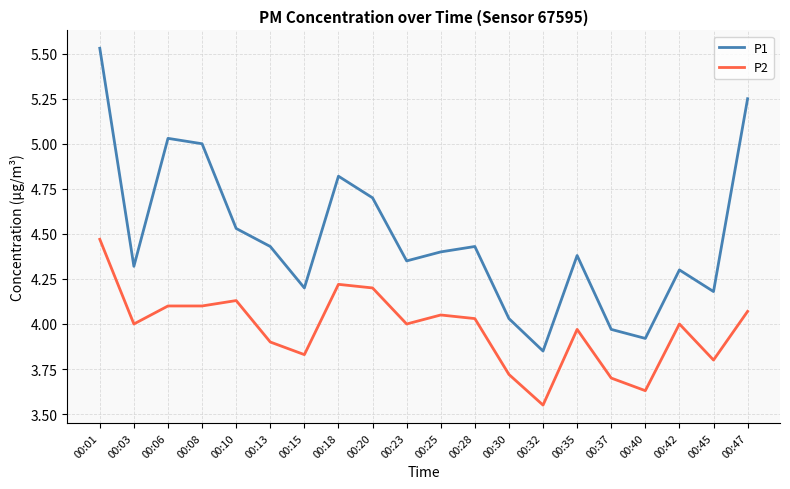

List the series in order of their peak value, lowest first.

P2, P1